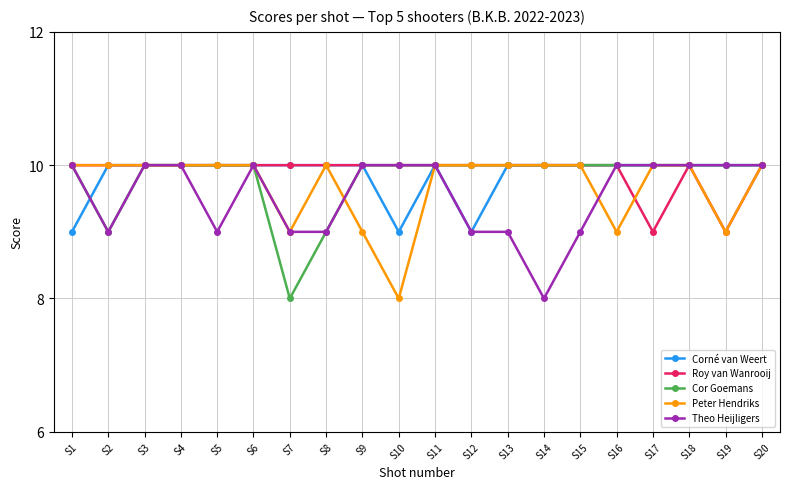

Count the Peter Hendriks values in the range 10 to 11.

15